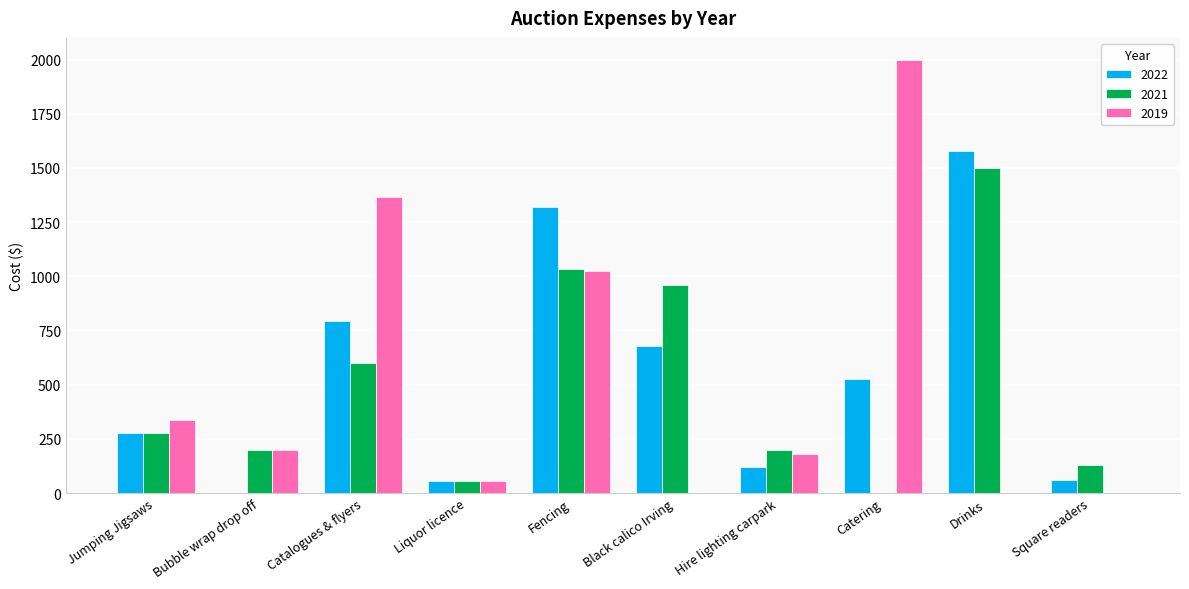

Read the 2022 value at Black calico Irving.

680.0